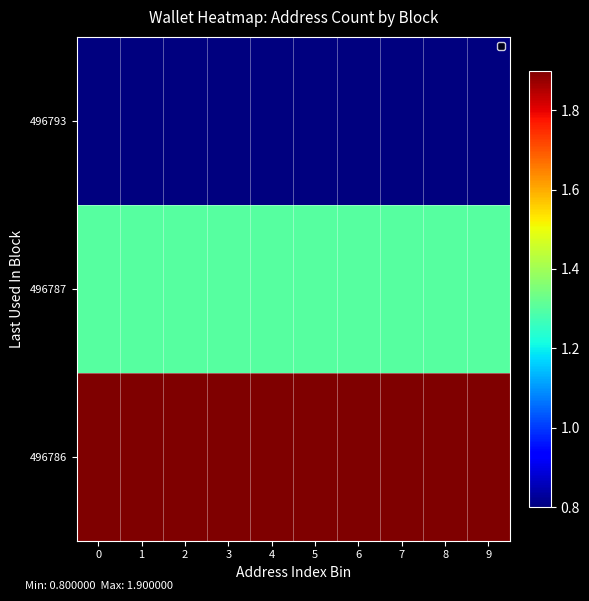

Reading left to right, list all the values displayed in this chart.

496786: 0=1.9	1=1.9	2=1.9	3=1.9	4=1.9	5=1.9	6=1.9	7=1.9	8=1.9	9=1.9
496787: 0=1.3	1=1.3	2=1.3	3=1.3	4=1.3	5=1.3	6=1.3	7=1.3	8=1.3	9=1.3
496793: 0=0.8	1=0.8	2=0.8	3=0.8	4=0.8	5=0.8	6=0.8	7=0.8	8=0.8	9=0.8